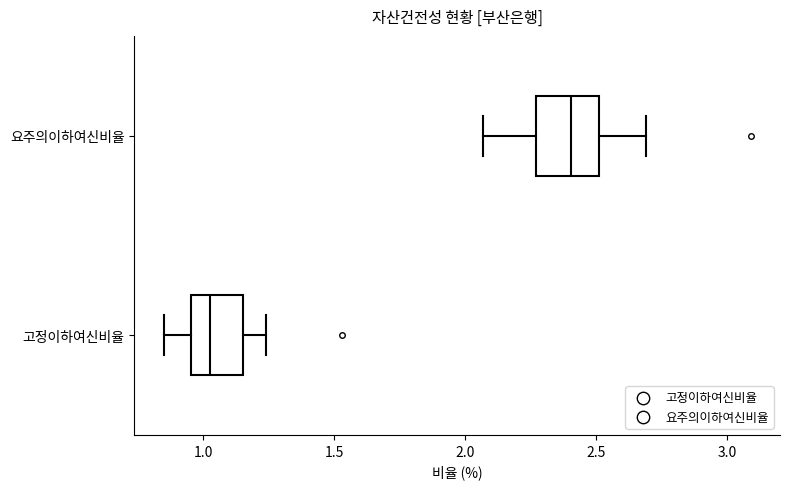

Where is the right edge of the box for 고정이하여신비율 on the x-axis? The values are not printed on the chart, so give them approximately, as read against the axis.

1.15